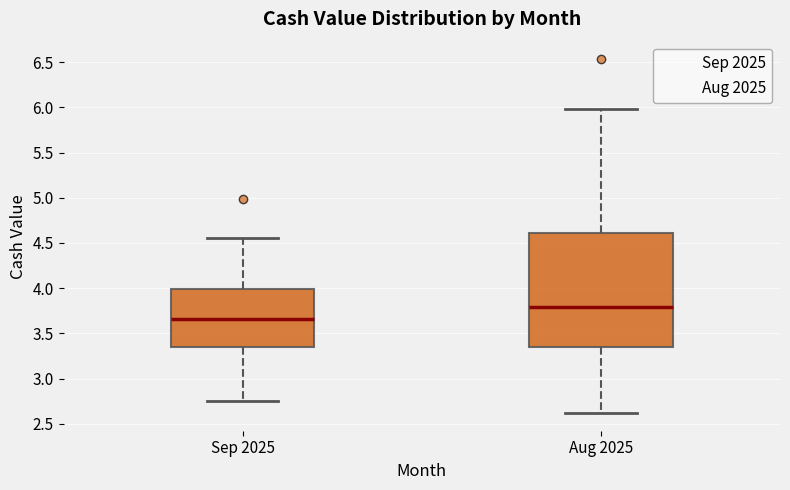

Which box's median line is the lowest?

Sep 2025